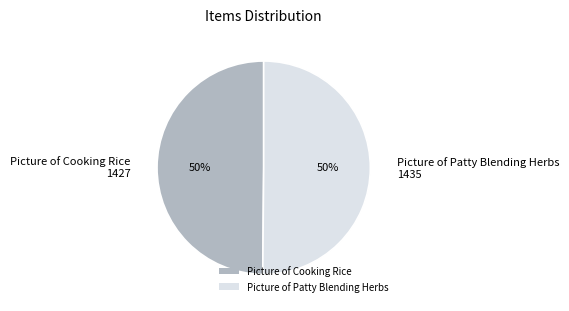

To the nearest percent, what portion does Picture of Cooking Rice represent?

50%